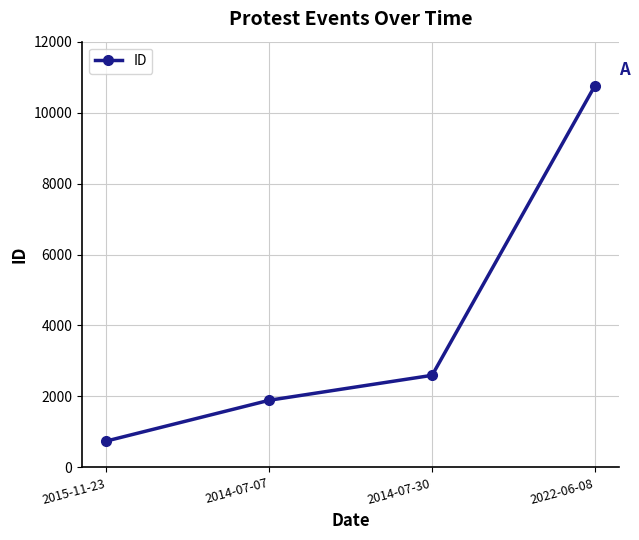

What is the sum of the values at 2022-06-08 and 2014-07-07?

12654